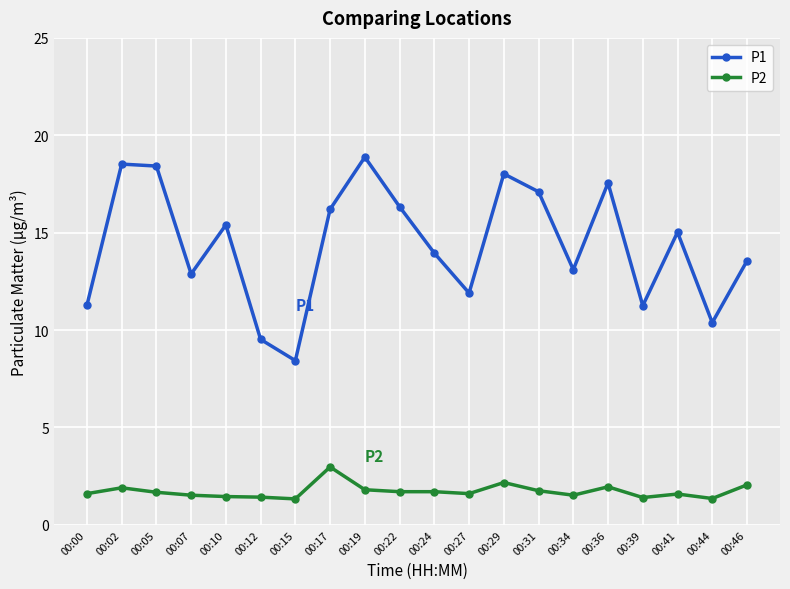

Which category has the lowest value in the P1 series?

00:15